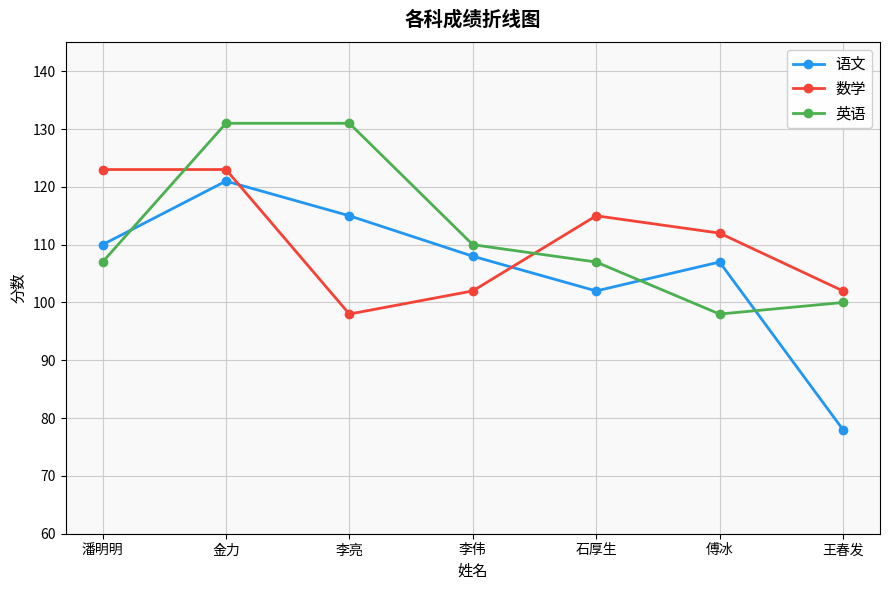

What is the difference between the highest and lowest values at 石厚生?

13